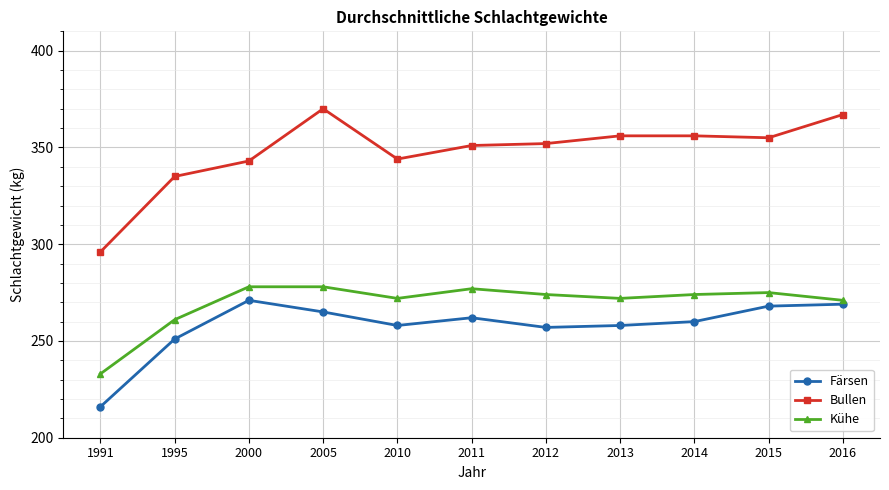

What is the difference between the second highest and second lowest values in the Färsen series?

18